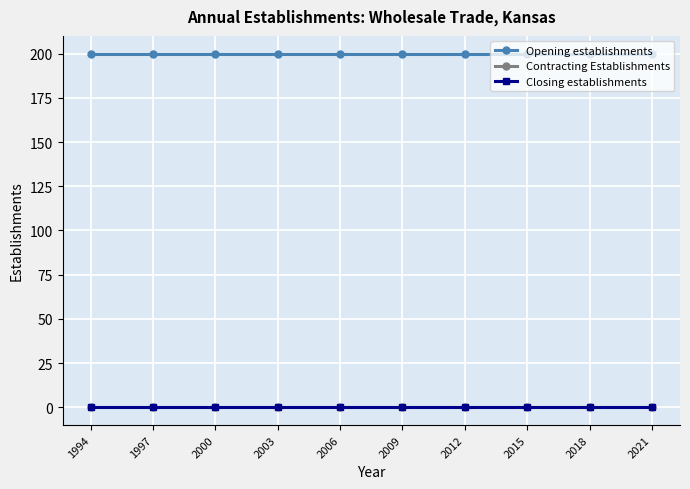

Does the chart display data point markers on the line(s)?

Yes